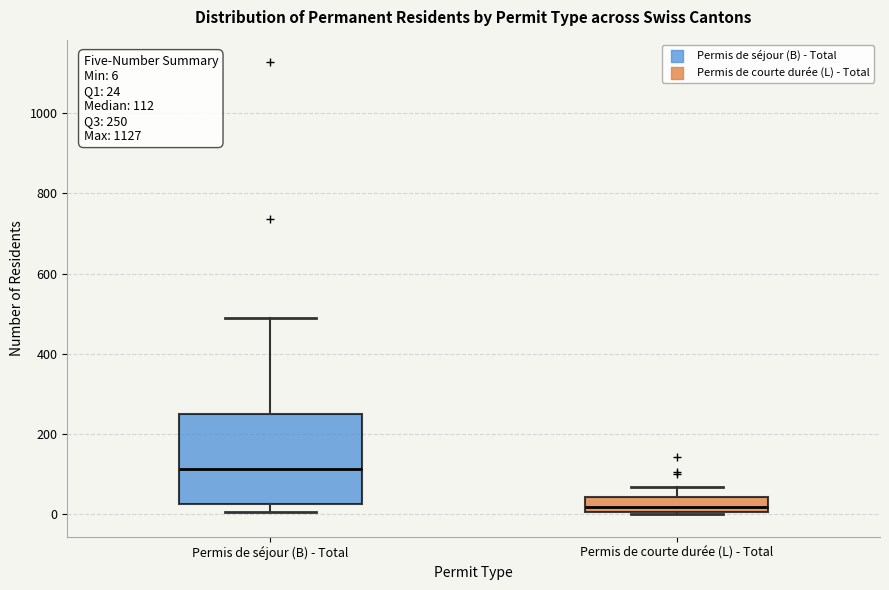

Which box's median line is the highest?

Permis de séjour (B) - Total